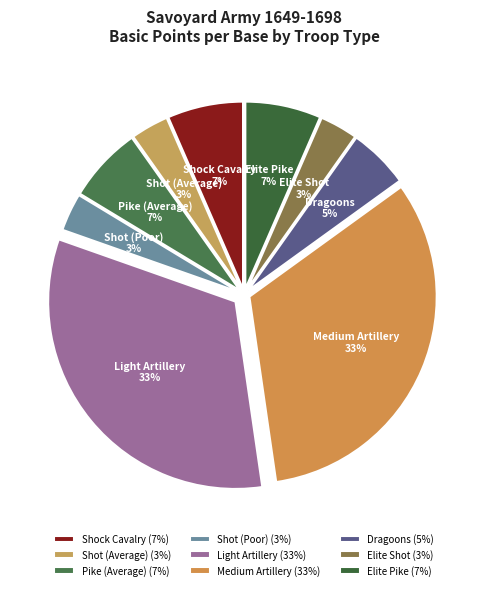

To the nearest percent, what is the combined percentage of Medium Artillery and Elite Shot?

36%